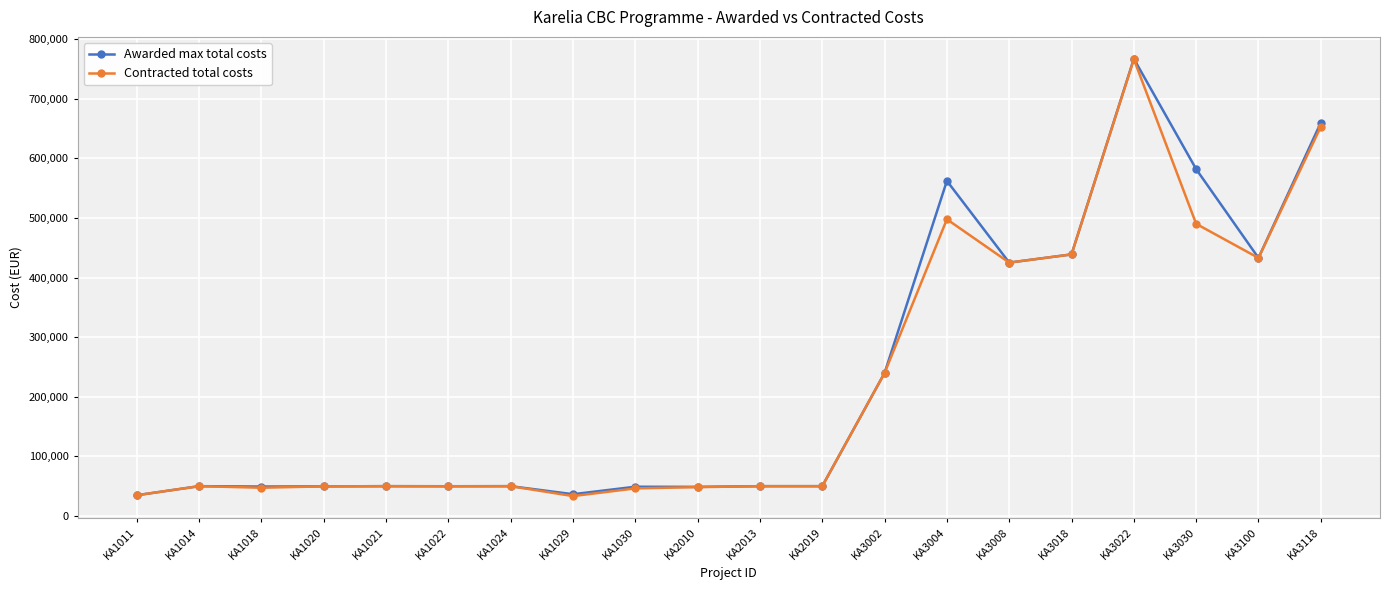

What is the value of the Contracted total costs point at the 6th from the left?

49875